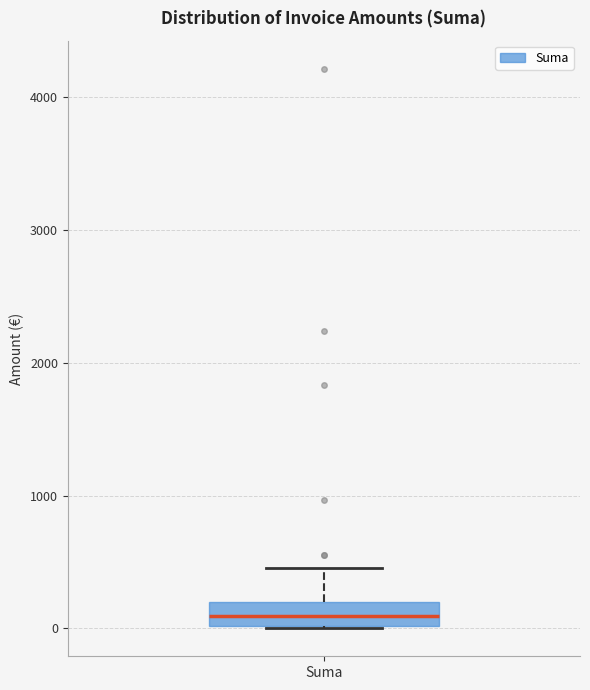

Transcribe this box plot: give where the median line is, the range the box spans, and where the two whiskers end, as read against the y-axis. The values are not printed on the chart, so give them approximately, as read against the axis.

median 100, box 0 to 200, whiskers 0 to 500